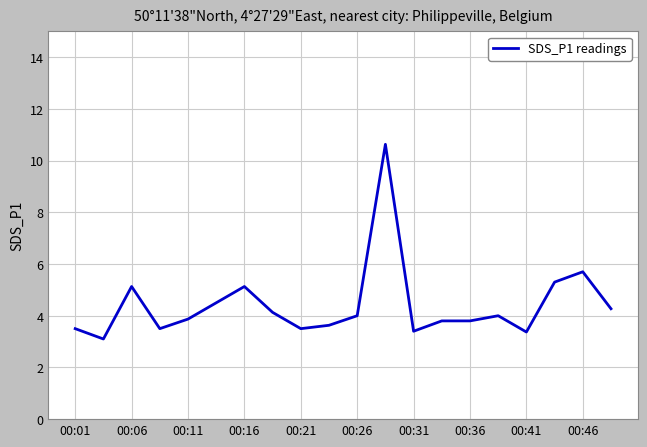

What is the difference between the maximum and minimum values?

7.5